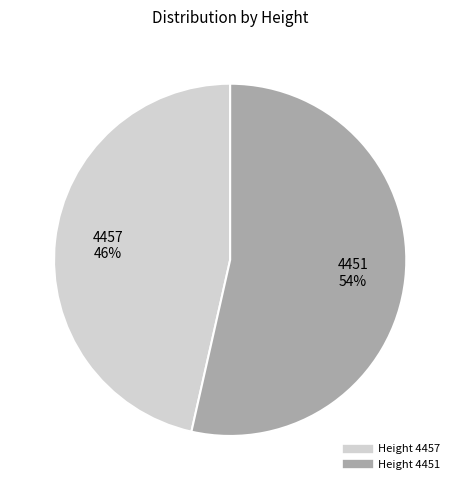

Is there any slice that represents more than half of the pie?

Yes